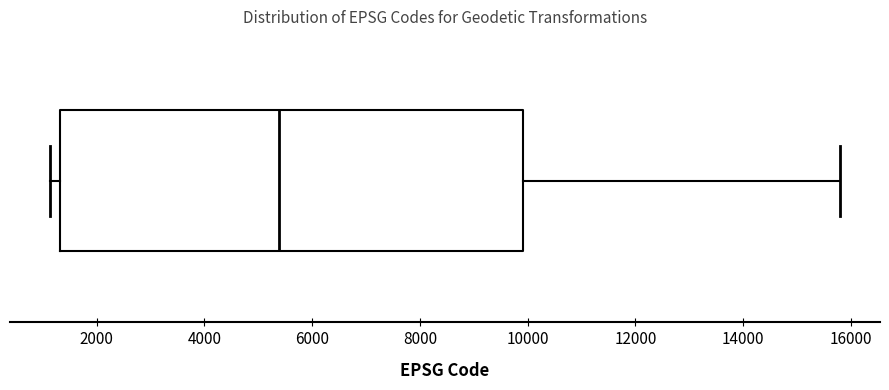

Read this box plot against the x-axis: the position of the median line, the range covered by the box, and the ends of both whiskers. The values are not printed on the chart, so give them approximately, as read against the axis.

median 5400, box 1400 to 10000, whiskers 1200 to 15800